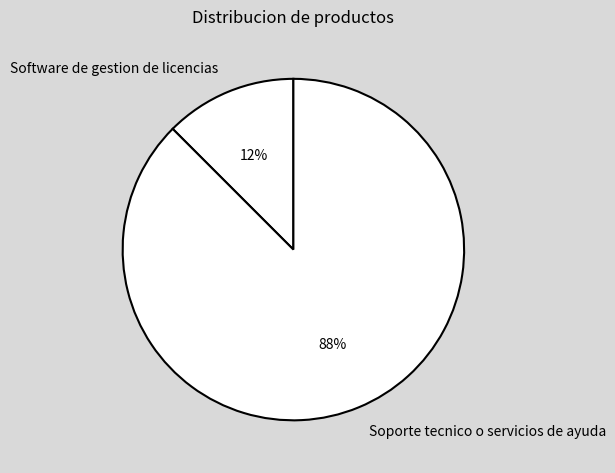

Rank the categories by value from lowest to highest.

Software de gestion de licencias, Soporte tecnico o servicios de ayuda